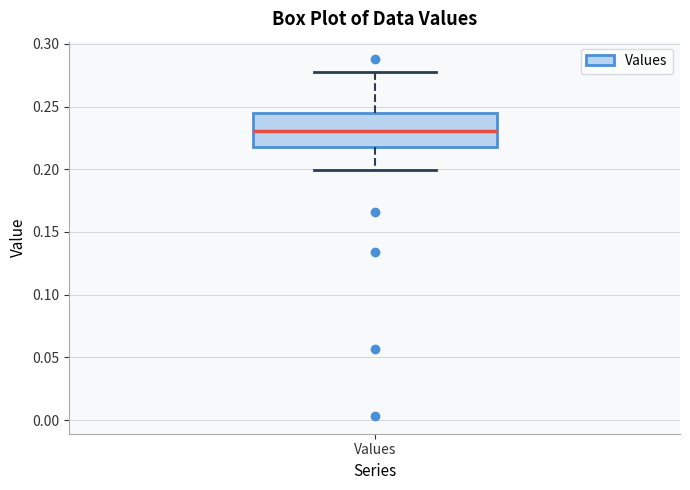

Where is the upper edge of the box for Values on the y-axis? The values are not printed on the chart, so give them approximately, as read against the axis.

0.245